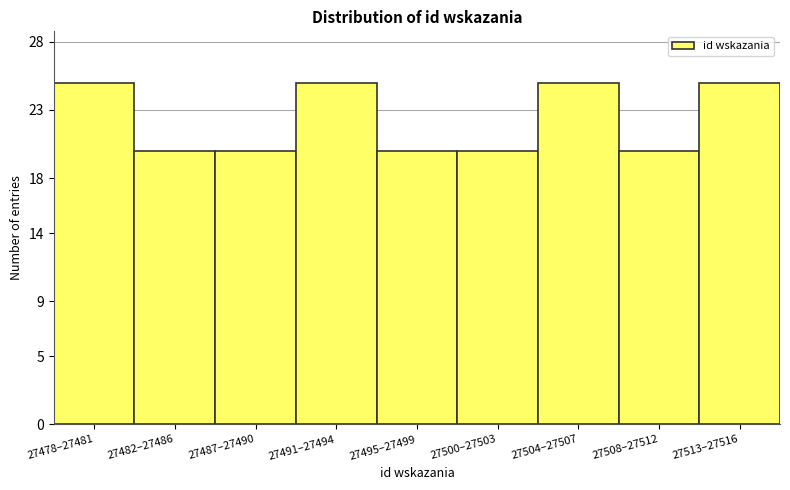

Reading left to right, transcribe all the data shown in this chart.

27478–27481=25	27482–27486=20	27487–27490=20	27491–27494=25	27495–27499=20	27500–27503=20	27504–27507=25	27508–27512=20	27513–27516=25